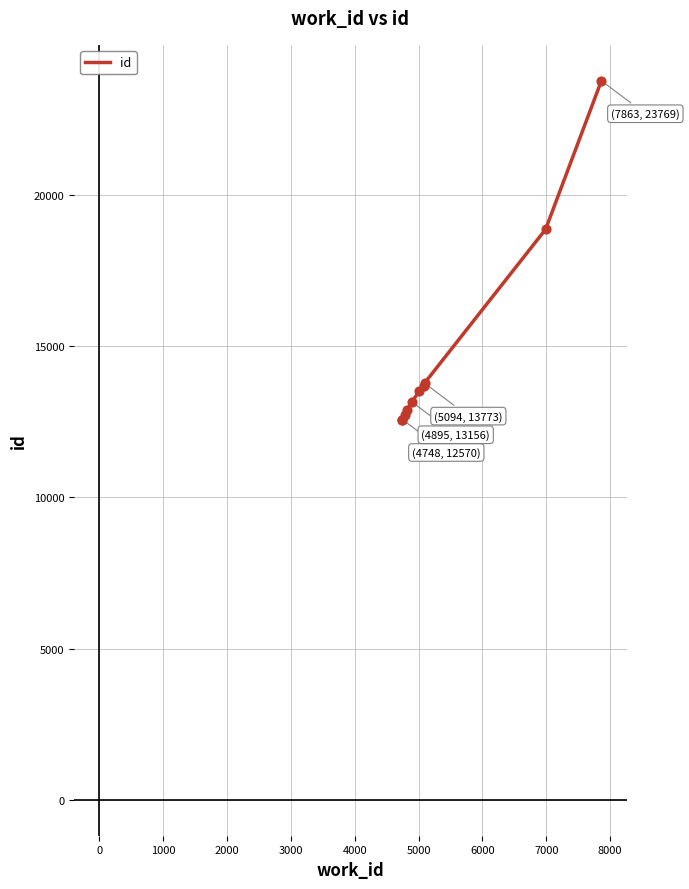

Between 3000 and 4000, which is larger?

4000